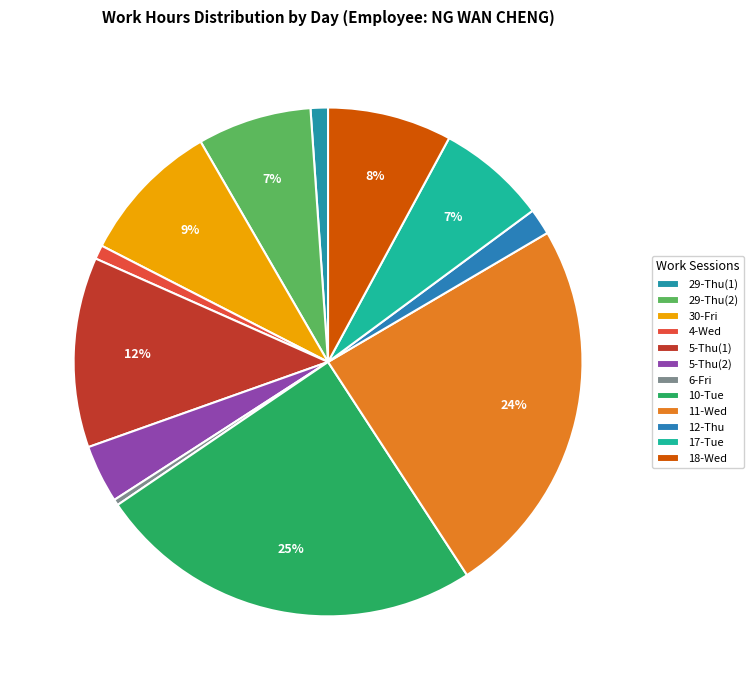

What percentage is the 5-Thu(1) slice, to the nearest percent?

12%